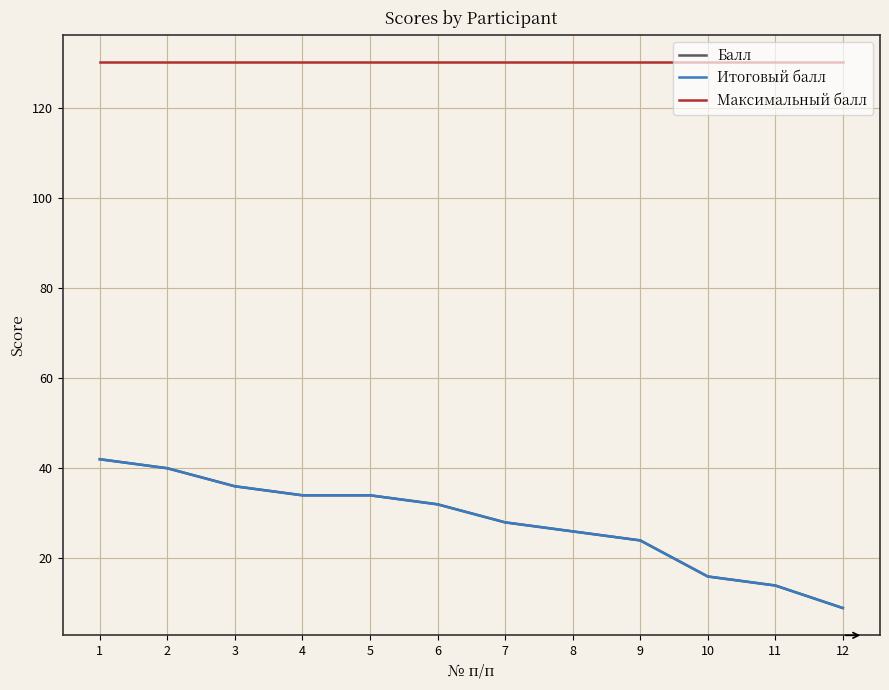

True or false: Итоговый балл has a value of 34 at 5.

True